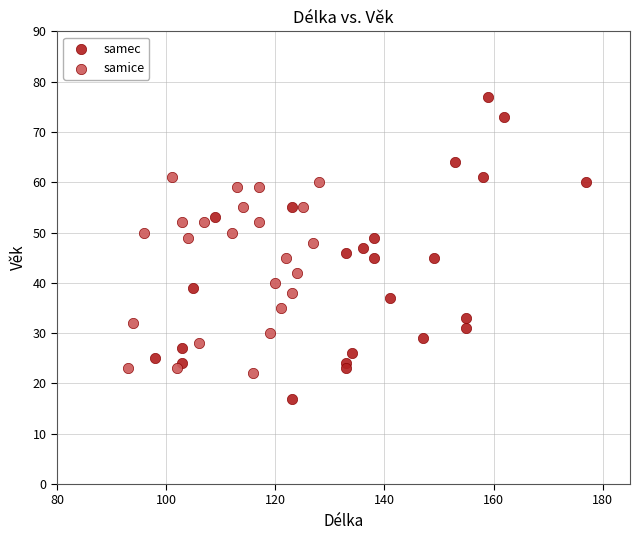

Which series has the widest spread of Y values?

samec